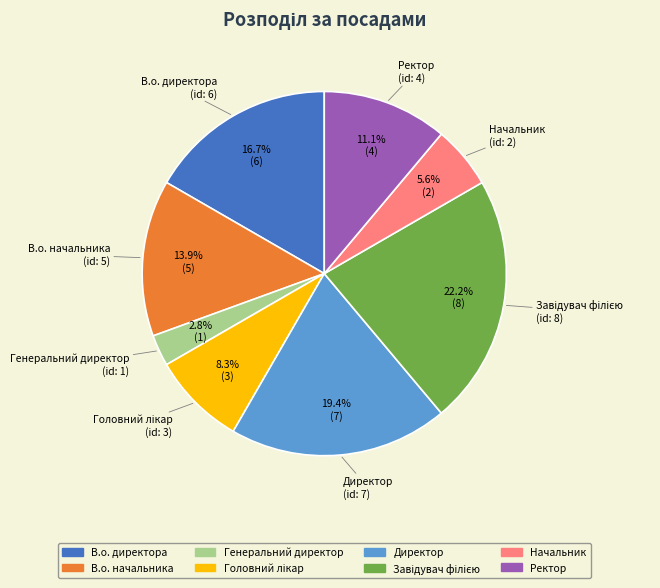

How much of the chart is everything except Ректор?

88.9%